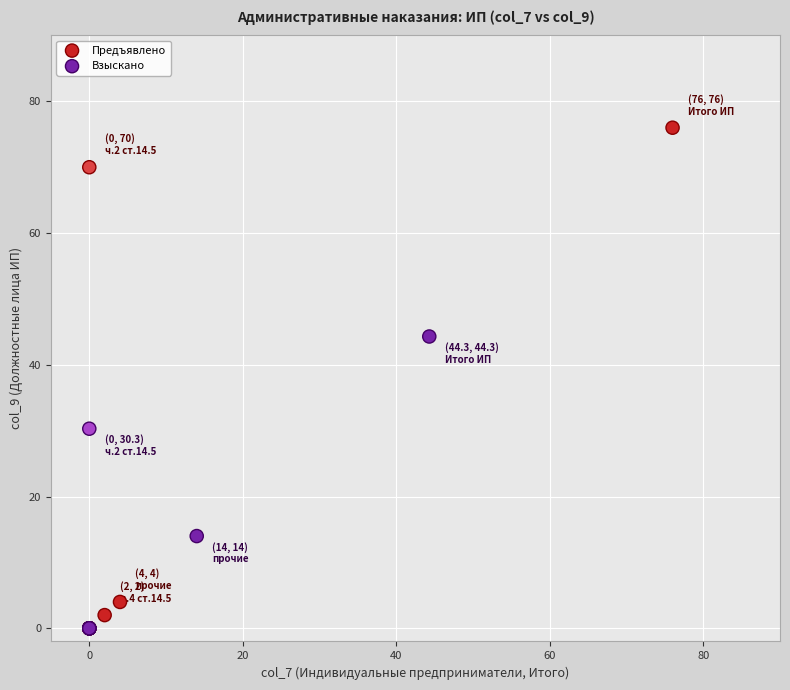

Which series reaches the maximum Y coordinate?

Предъявлено